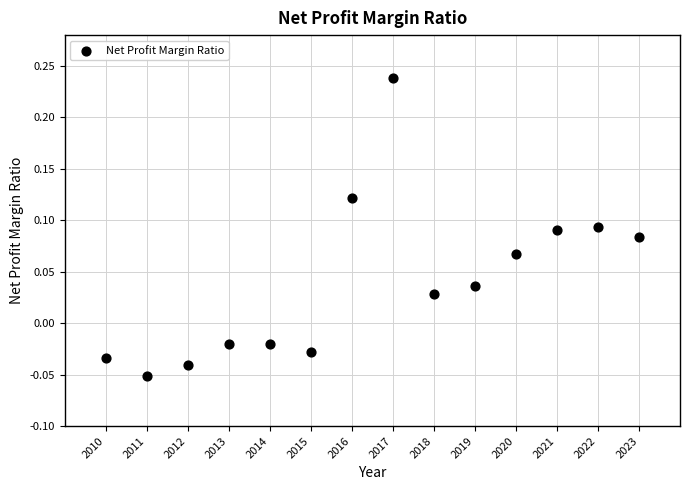

What is the range of X values (max minus min)?

13.0